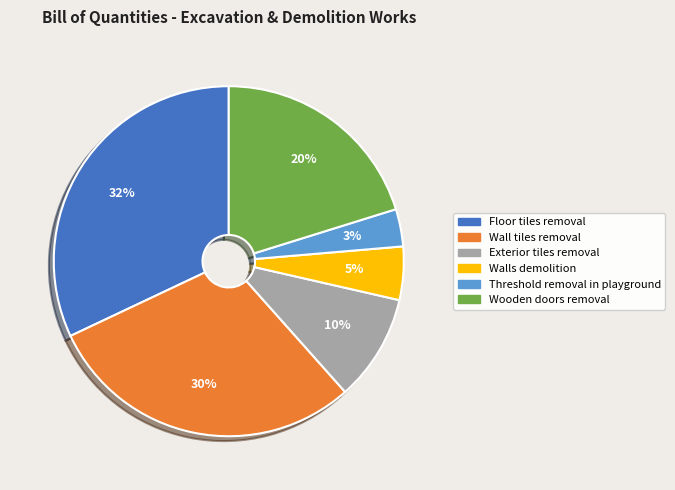

To the nearest percent, what is the combined percentage of Threshold removal in playground and Wall tiles removal?

33%